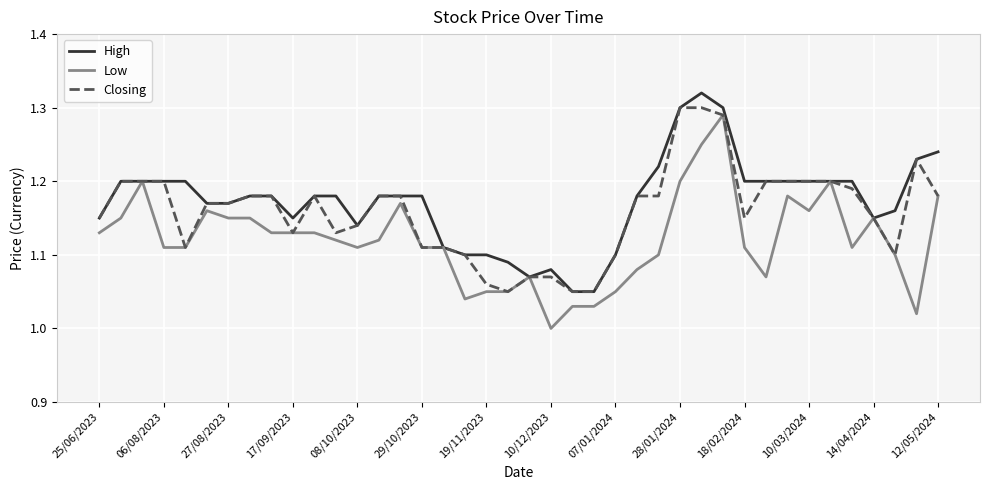

What are all the series names shown in the legend?

High, Low, Closing